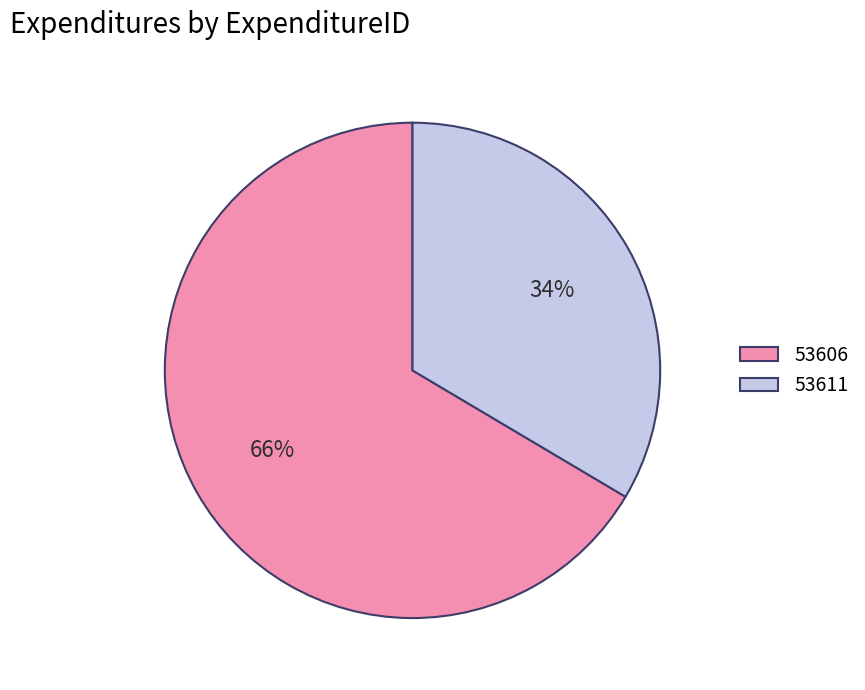

To the nearest percent, what percentage of the pie is 53606?

66%